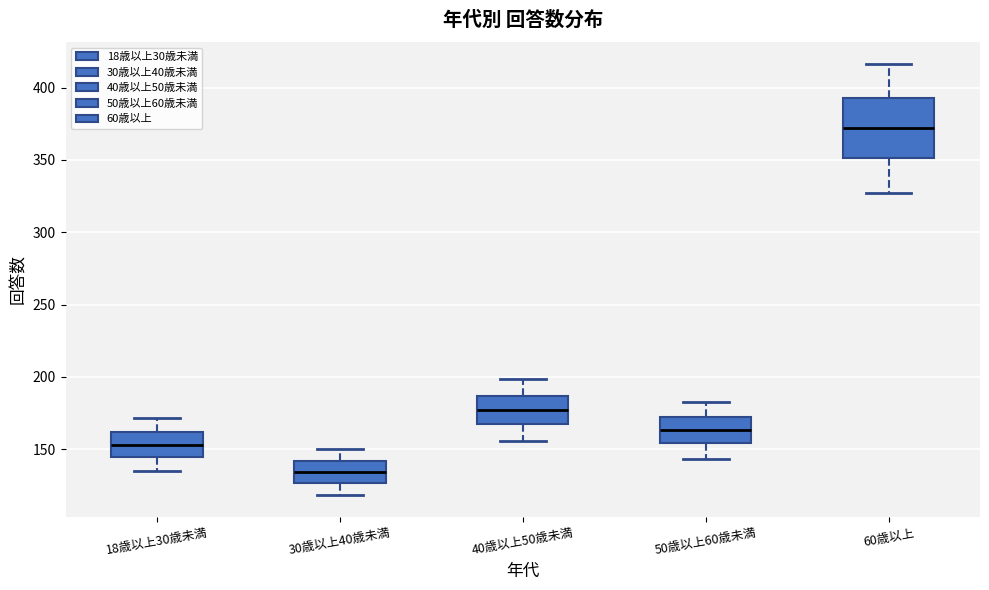

Comparing the boxes themselves (not the whiskers), which one is the tallest?

60歳以上